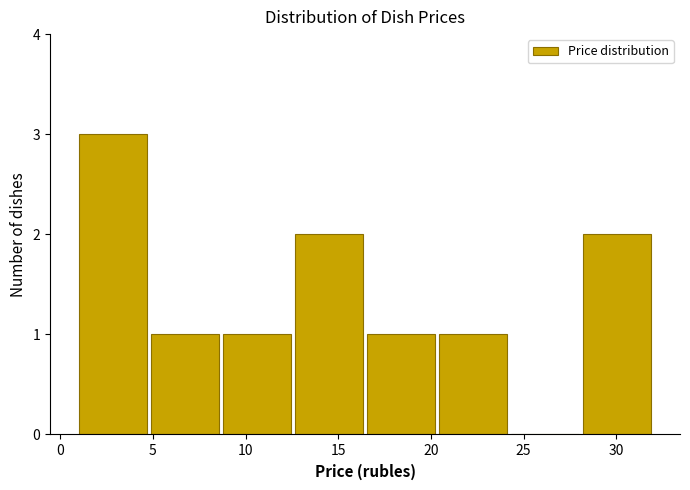

Reading left to right, transcribe this chart: for each bar, give the range it covers on the x-axis and its height. Neither the bar edges nor the heights are printed on the chart, so give them approximately, as read against the axes.

1.0 to 5.0: 3
5.0 to 9.0: 1
9.0 to 12.5: 1
12.5 to 16.5: 2
16.5 to 20.5: 1
20.5 to 24.5: 1
24.5 to 28.0: 0
28.0 to 32.0: 2